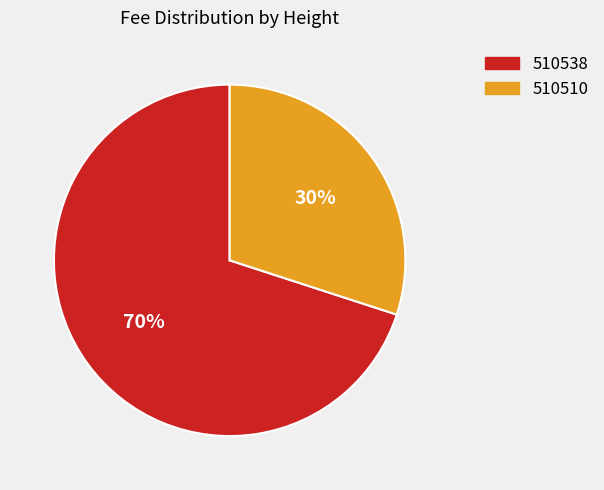

How many slices are in this pie chart?

2